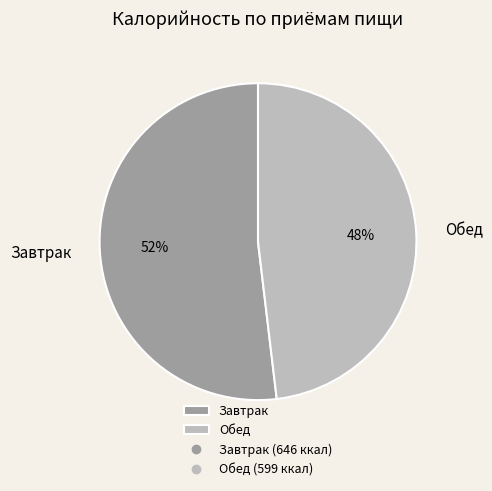

Which category has the biggest portion of the pie?

Завтрак